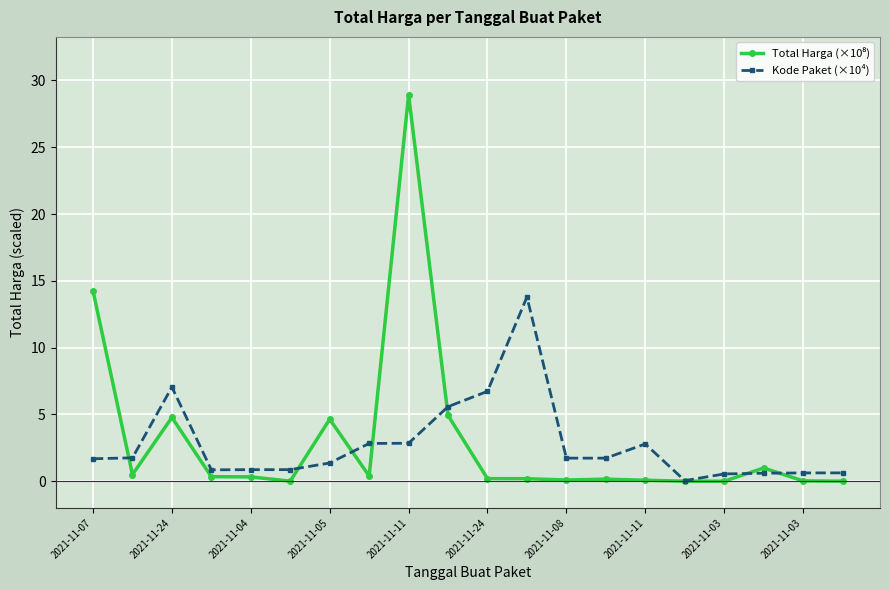

What is the highest value of the Kode Paket (×10⁴) series?

13.8